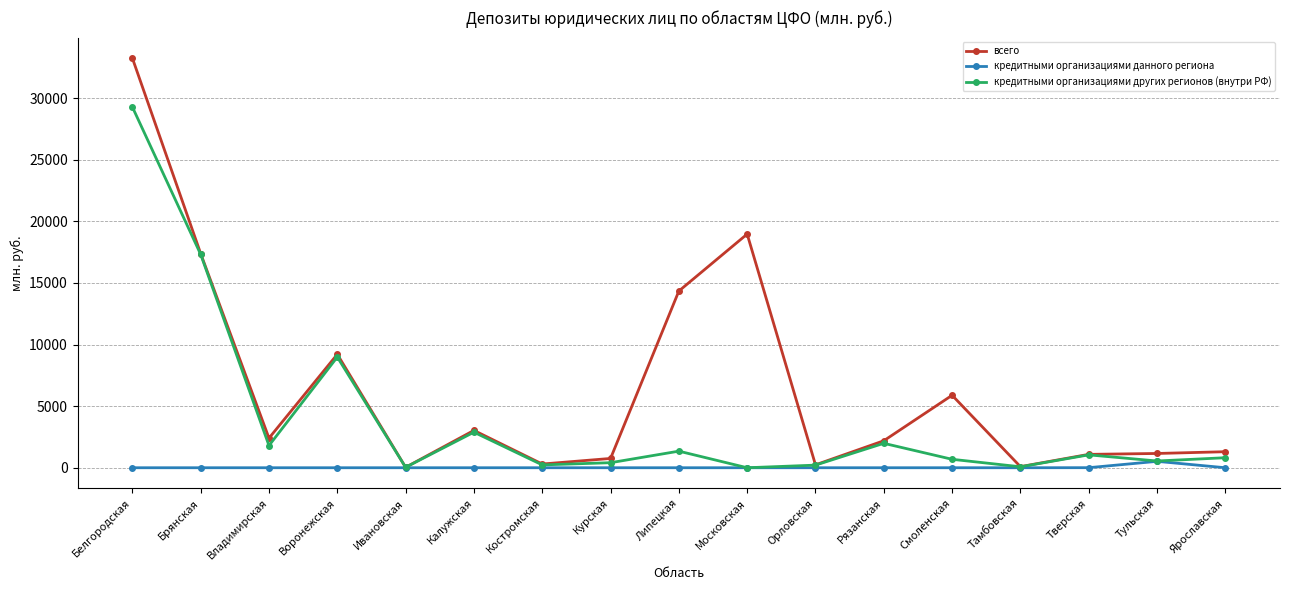

What are all the series names shown in the legend?

всего, кредитными организациями данного региона, кредитными организациями других регионов (внутри РФ)